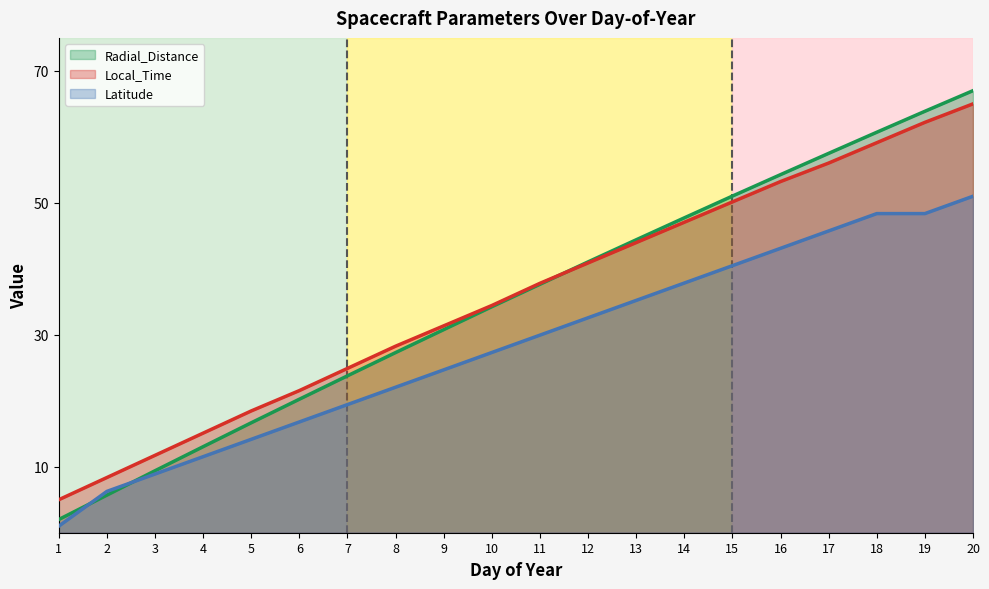

Reading left to right, what are all the values shown in this chart?

Radial_Distance: 1=2.0	2=5.7	3=9.4	4=13.0	5=16.7	6=20.2	7=23.8	8=27.3	9=30.8	10=34.3	11=37.7	12=41.0	13=44.4	14=47.7	15=51.0	16=54.3	17=57.5	18=60.7	19=63.9	20=67.0
Latitude: 1=1.0	2=6.3	3=8.9	4=11.5	5=14.2	6=16.8	7=19.4	8=22.1	9=24.7	10=27.3	11=29.9	12=32.6	13=35.2	14=37.8	15=40.5	16=43.1	17=45.7	18=48.4	19=48.4	20=51.0
Local_Time: 1=5.0	2=8.4	3=11.7	4=15.1	5=18.5	6=21.5	7=24.9	8=28.3	9=31.4	10=34.4	11=37.8	12=40.9	13=44.0	14=47.1	15=50.1	16=53.2	17=56.0	18=59.1	19=62.2	20=65.0